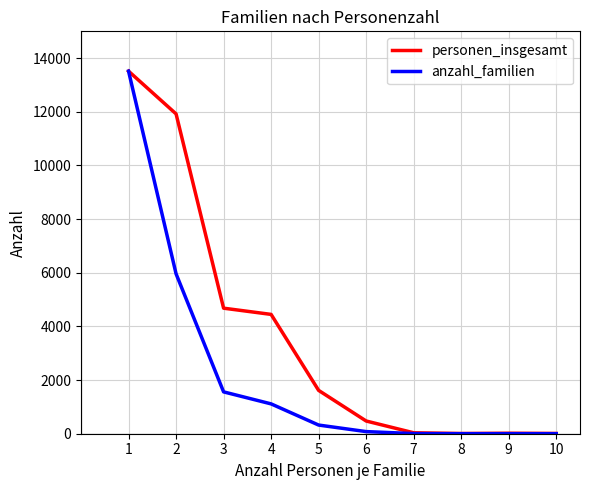

Which series changed the most between 4 and 8?

personen_insgesamt